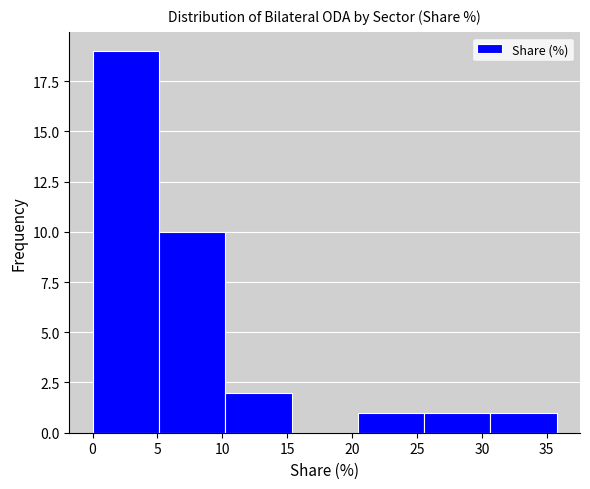

How tall is the bar that spans 25.5 to 30.5 on the x-axis? Neither the bar edges nor the heights are printed on the chart, so give them approximately, as read against the axes.

1